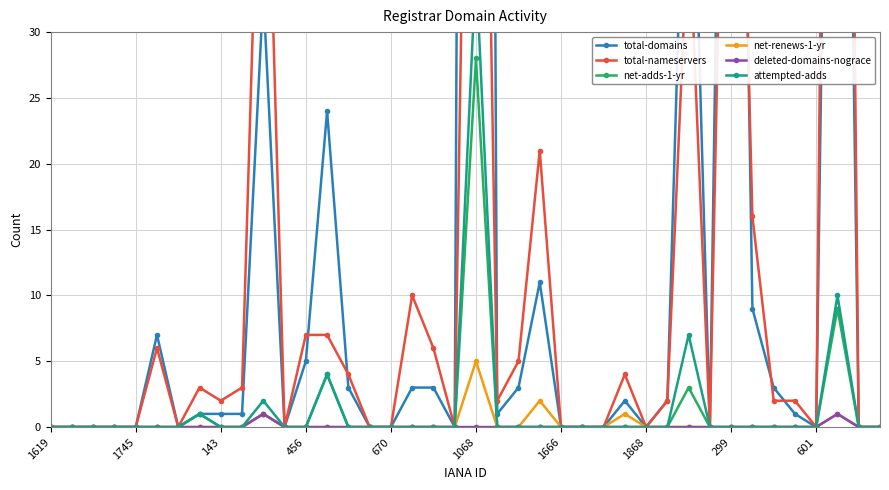

True or false: deleted-domains-nograce has more than 0 interior local peaks.

True